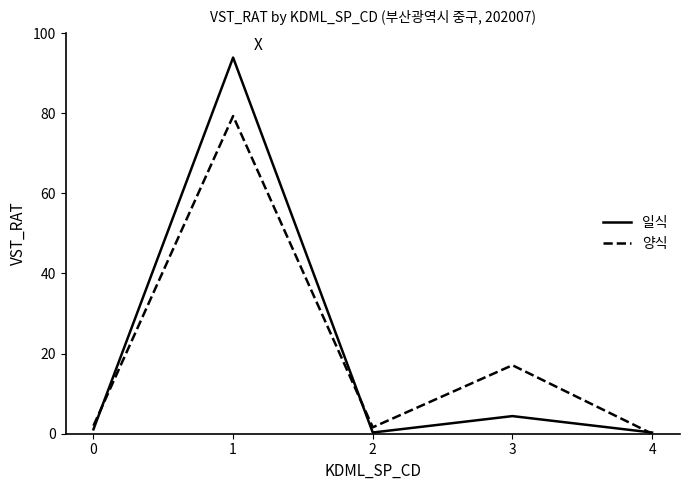

What is the difference between the second highest and second lowest values in the 양식 series?

15.5